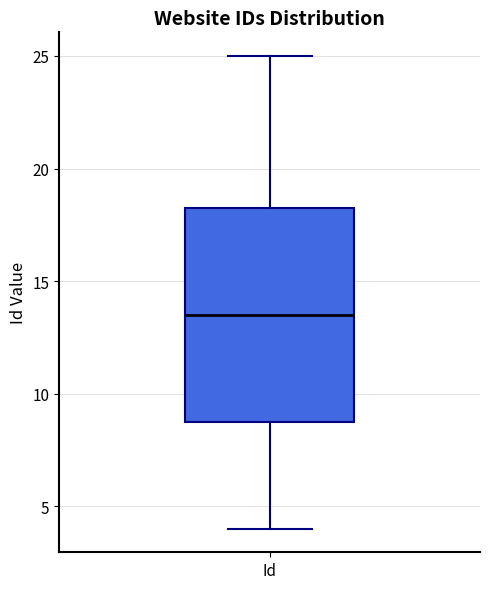

Where does the median line of the box for Id sit on the y-axis? The values are not printed on the chart, so give them approximately, as read against the axis.

13.5